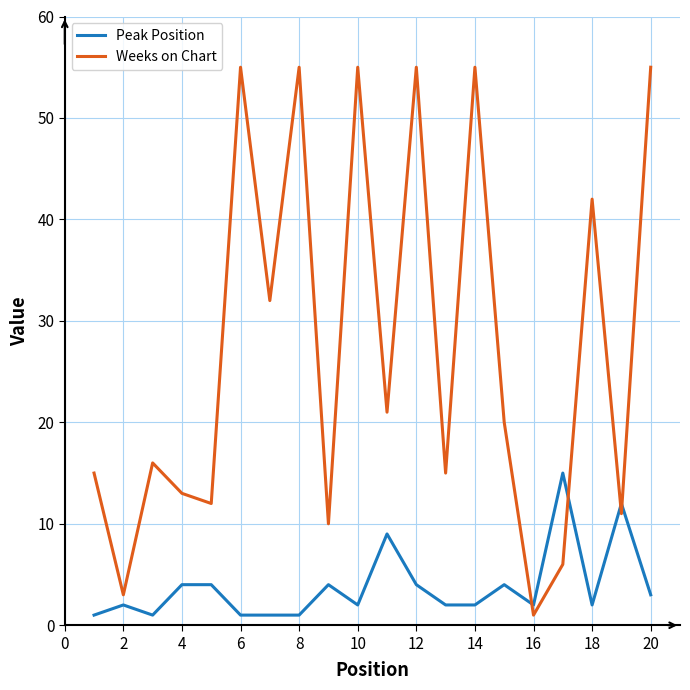

What is the difference between the maximum and minimum values in the Peak Position series?

14